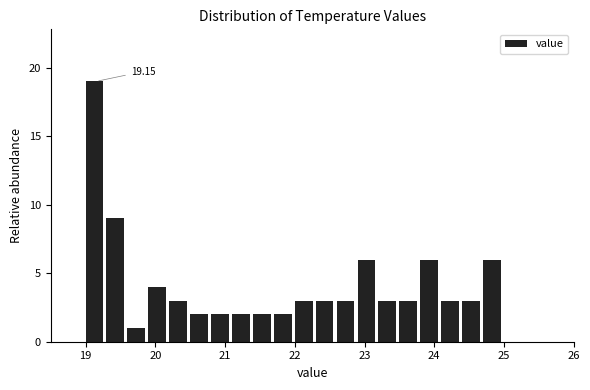

Around what value on the x-axis is the tallest bar? Give the approximate position of its centre, as read against the axis.

19.1